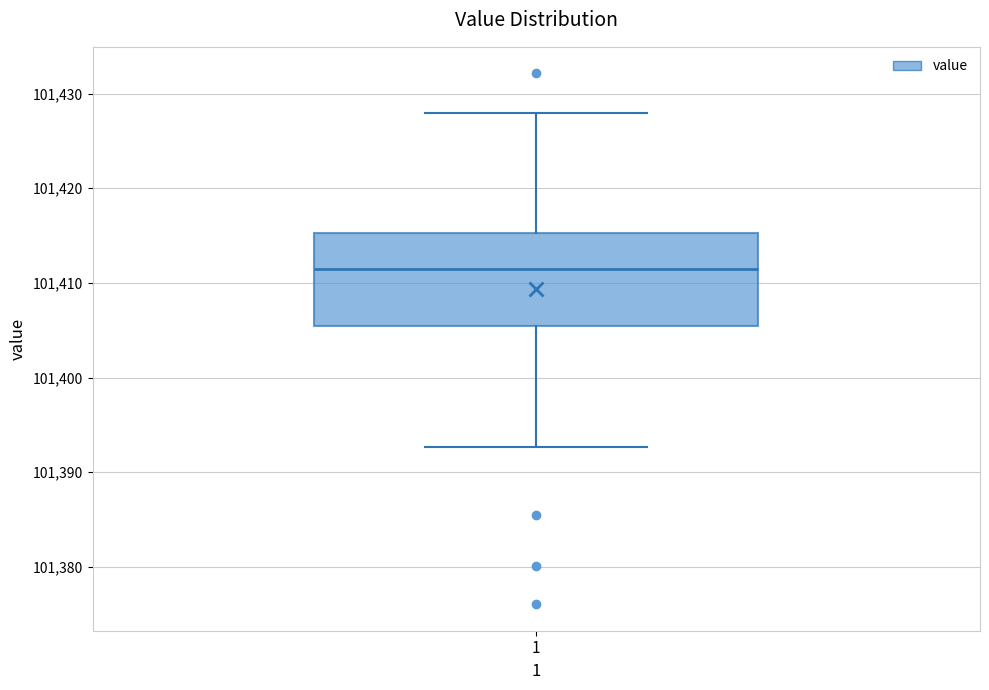

Where does the median line of the box at x = 1 sit on the y-axis? The values are not printed on the chart, so give them approximately, as read against the axis.

101412